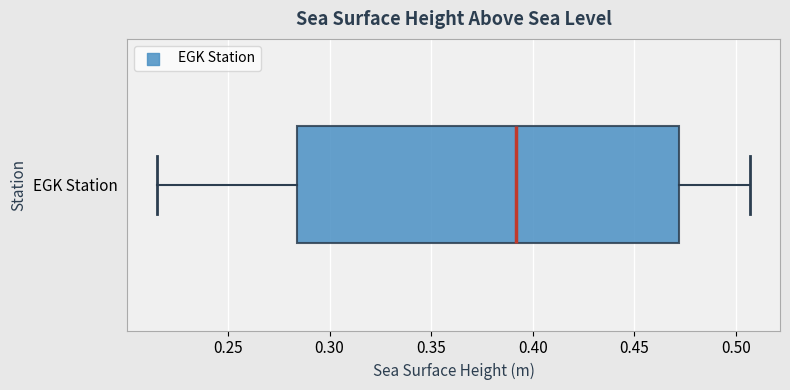

Read this box plot against the x-axis: the position of the median line, the range covered by the box, and the ends of both whiskers. The values are not printed on the chart, so give them approximately, as read against the axis.

median 0.390, box 0.285 to 0.470, whiskers 0.215 to 0.505